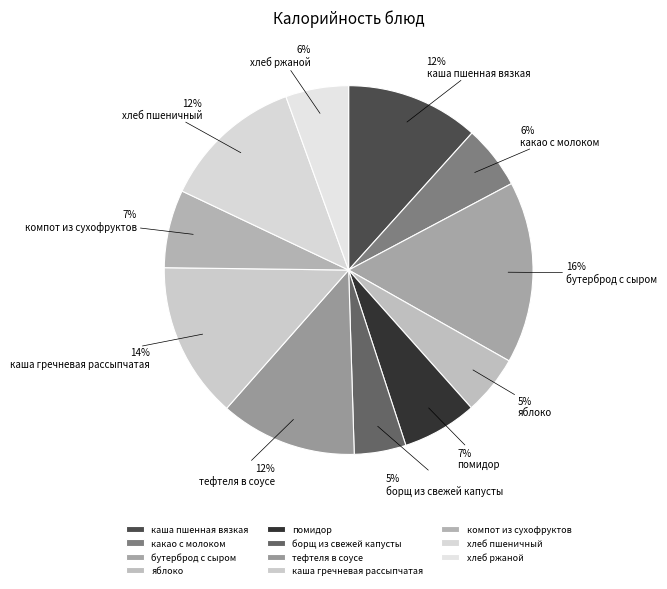

How many segments does this pie chart have?

11